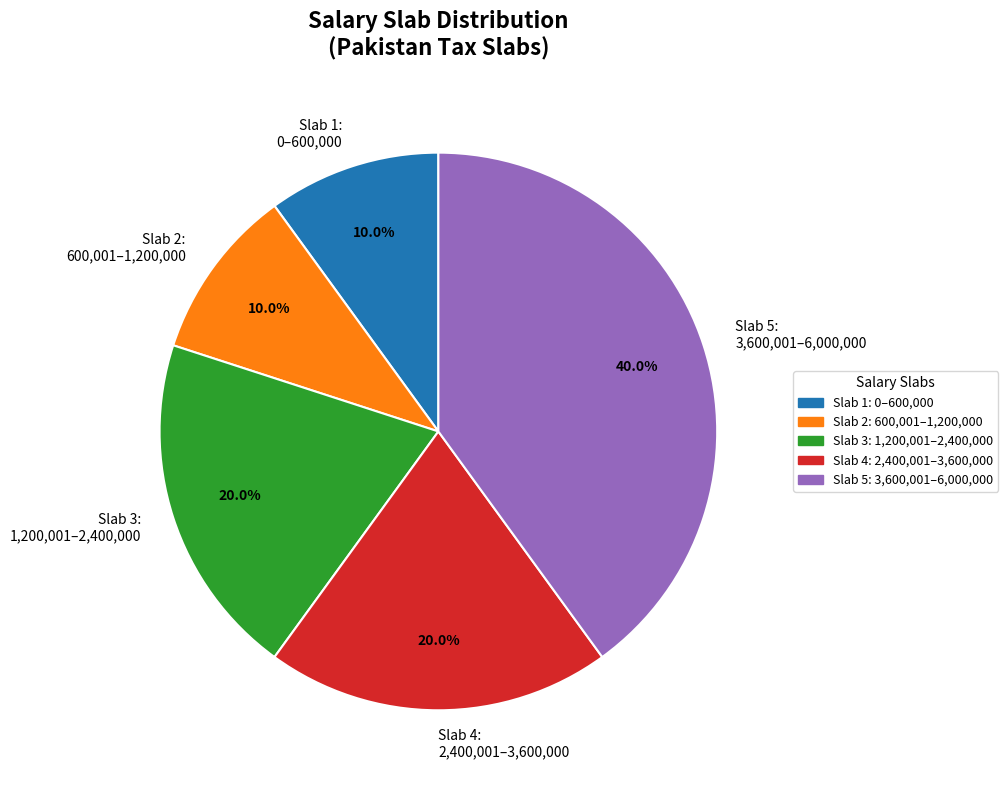

Which has a higher value, Slab 5: 3,600,001–6,000,000 or Slab 3: 1,200,001–2,400,000?

Slab 5: 3,600,001–6,000,000